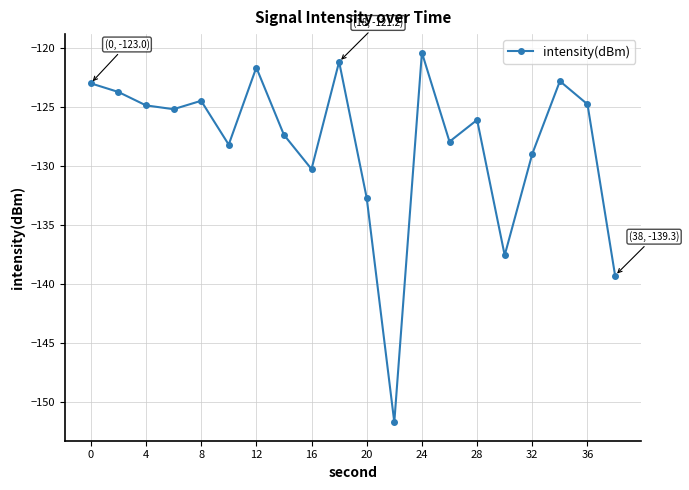

What is the average value?

-128.1